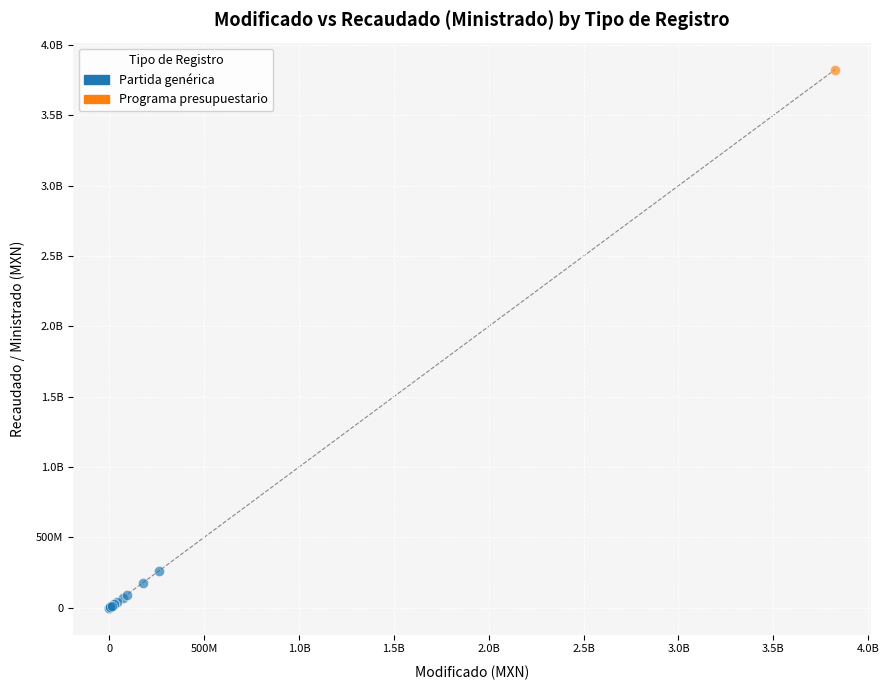

What are all the series names shown in the legend?

Partida genérica, Programa presupuestario